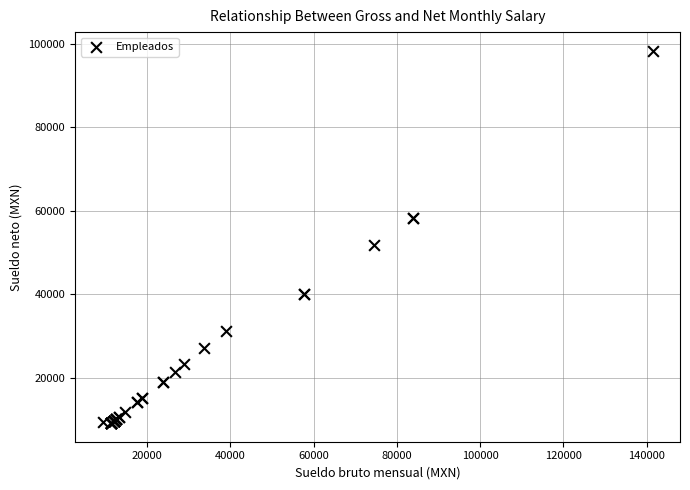

What Y value in the scatter plot is closest to 53684?

51864.4